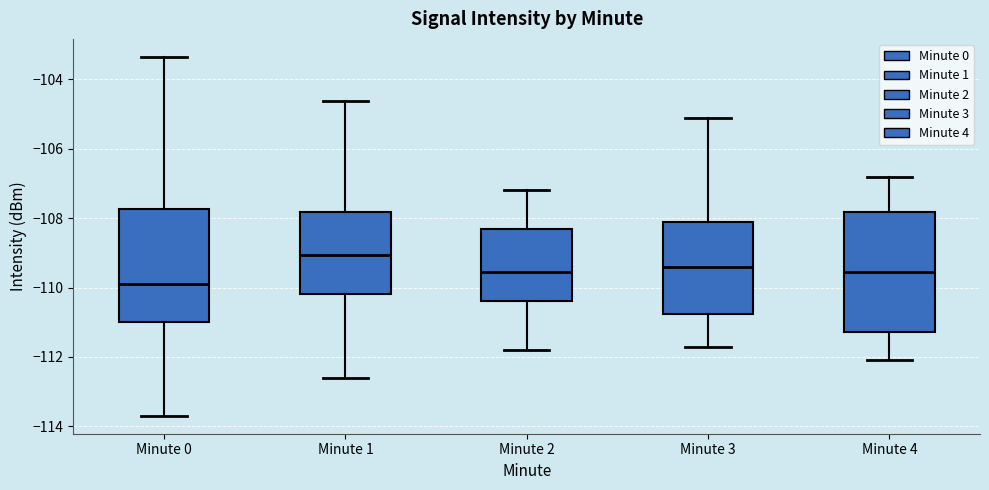

Where does the median line of the box for Minute 3 sit on the y-axis? The values are not printed on the chart, so give them approximately, as read against the axis.

-109.4